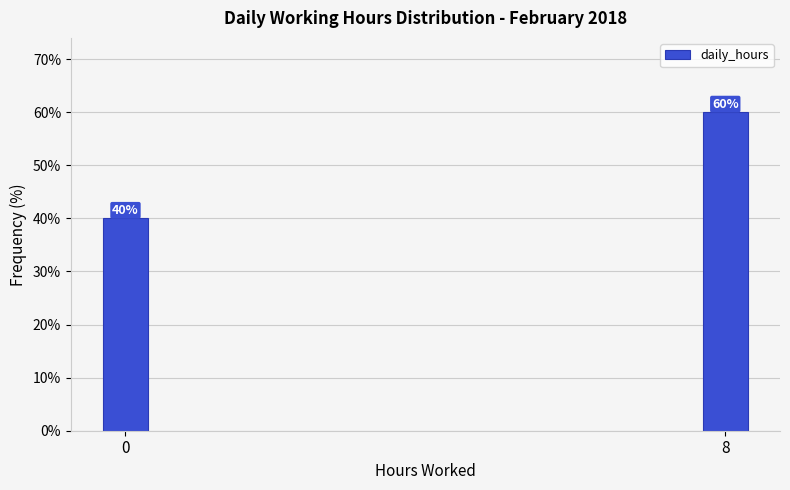

Reading left to right, what are all the values shown in this chart?

0=40	8=60